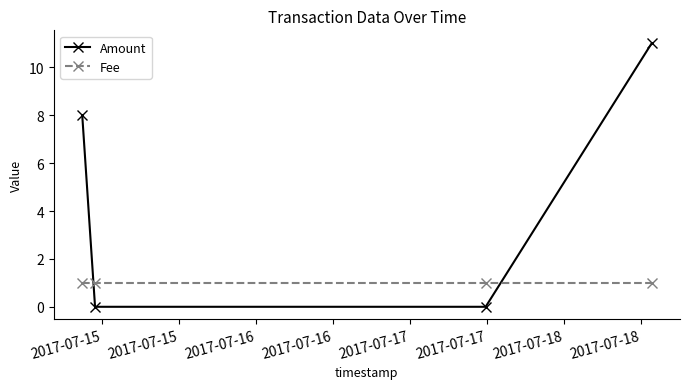

How many times do Fee and Amount cross each other?

2